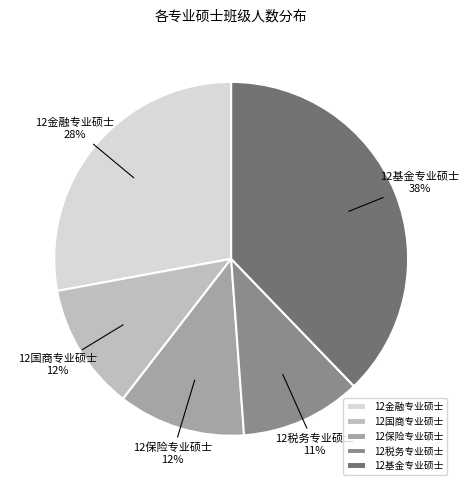

How many slices are in this pie chart?

5